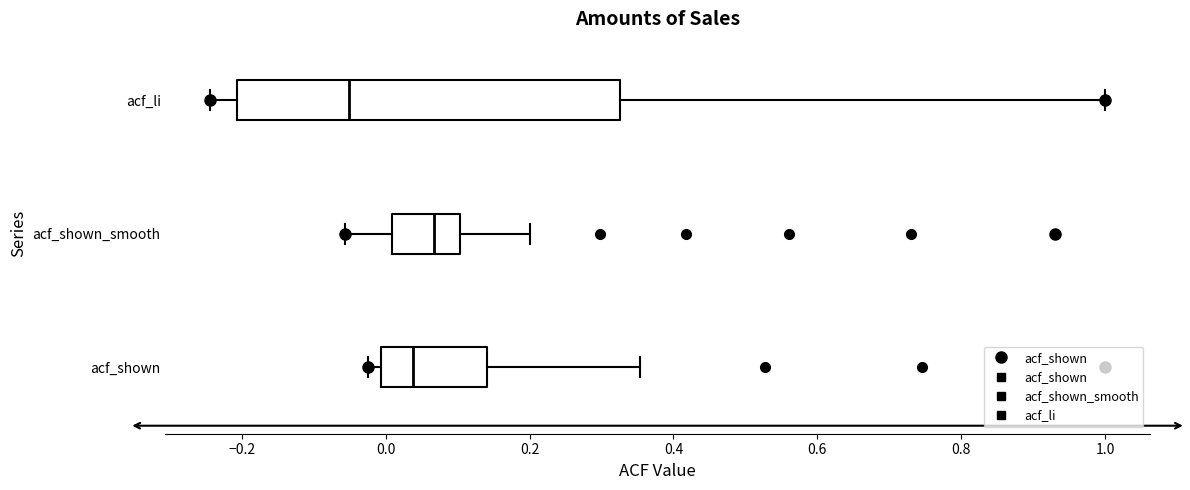

Which box is the widest, from its left edge to its right edge?

acf_li